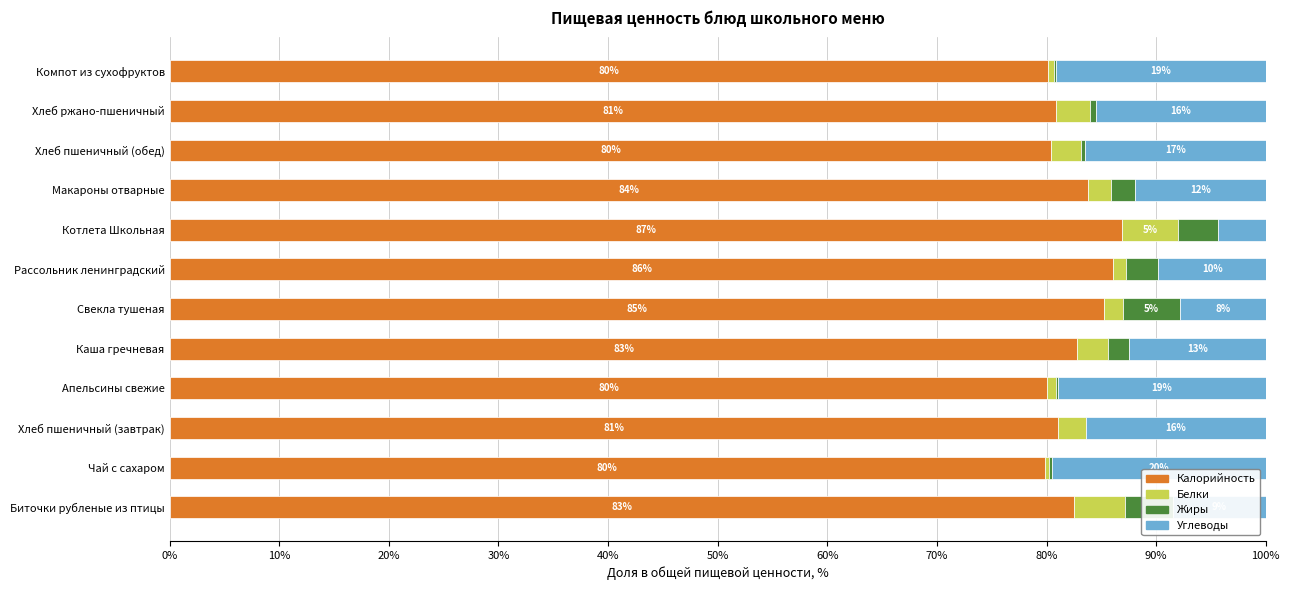

What is the total value across all series at Компот из сухофруктов?

100.0